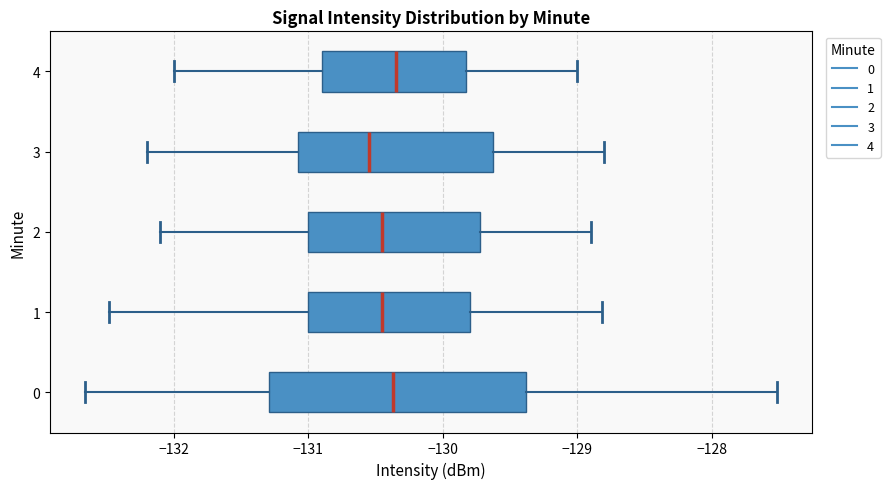

Reading bottom to top, transcribe this box plot: for each box, give where its median line is, the range the box spans, and where its two whiskers end, as read against the x-axis. The values are not printed on the chart, so give them approximately, as read against the axis.

0: median -130.4, box -131.3 to -129.4, whiskers -132.7 to -127.5
1: median -130.4, box -131.0 to -129.8, whiskers -132.5 to -128.8
2: median -130.4, box -131.0 to -129.7, whiskers -132.1 to -128.9
3: median -130.5, box -131.1 to -129.6, whiskers -132.2 to -128.8
4: median -130.3, box -130.9 to -129.8, whiskers -132.0 to -129.0